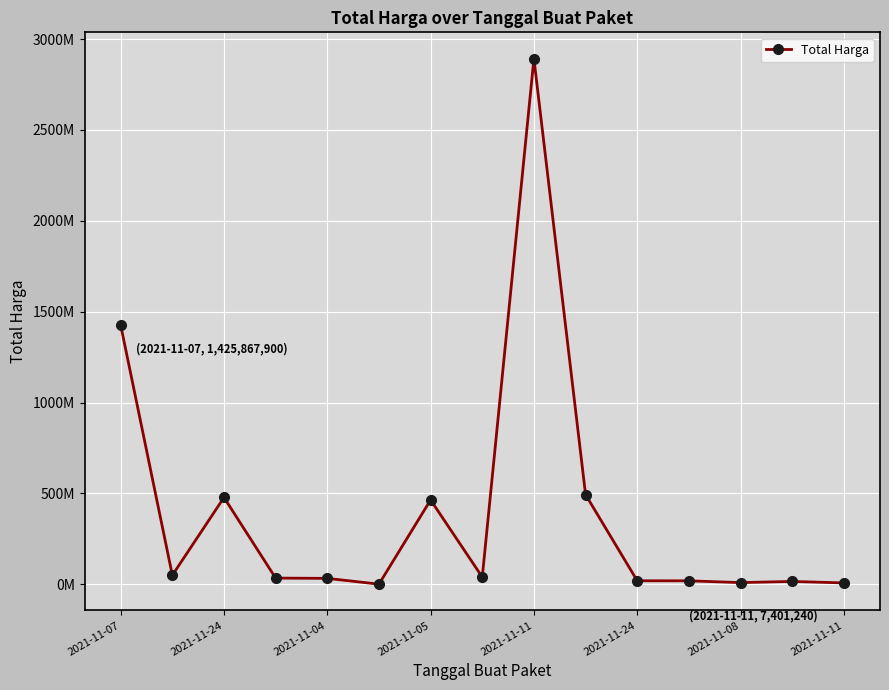

Does the chart have visible grid lines?

Yes